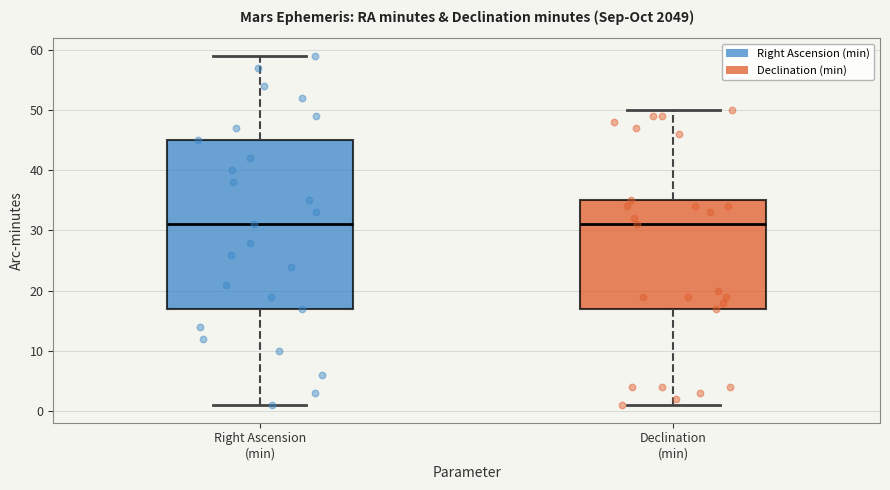

Reading left to right, transcribe this box plot: for each box, give where its median line is, the range the box spans, and where its two whiskers end, as read against the y-axis. The values are not printed on the chart, so give them approximately, as read against the axis.

Right Ascension (min): median 31, box 17 to 45, whiskers 1 to 59
Declination (min): median 31, box 17 to 35, whiskers 1 to 50